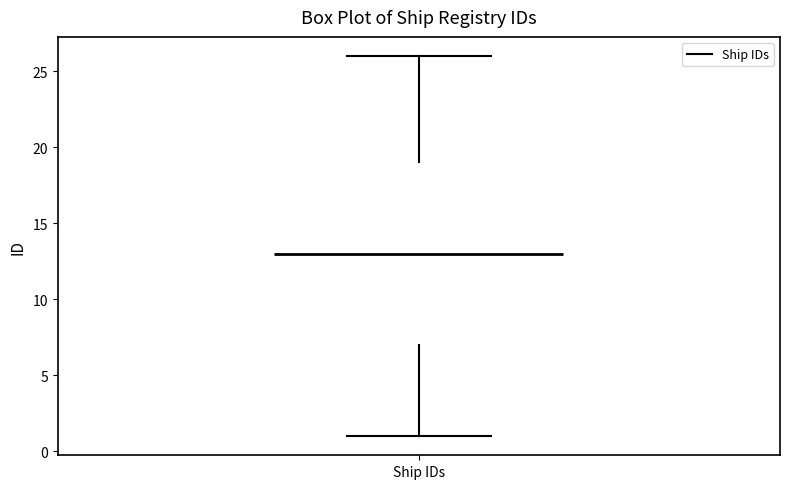

Transcribe this box plot: give where the median line is, the range the box spans, and where the two whiskers end, as read against the y-axis. The values are not printed on the chart, so give them approximately, as read against the axis.

median 13, box 7 to 19, whiskers 1 to 26